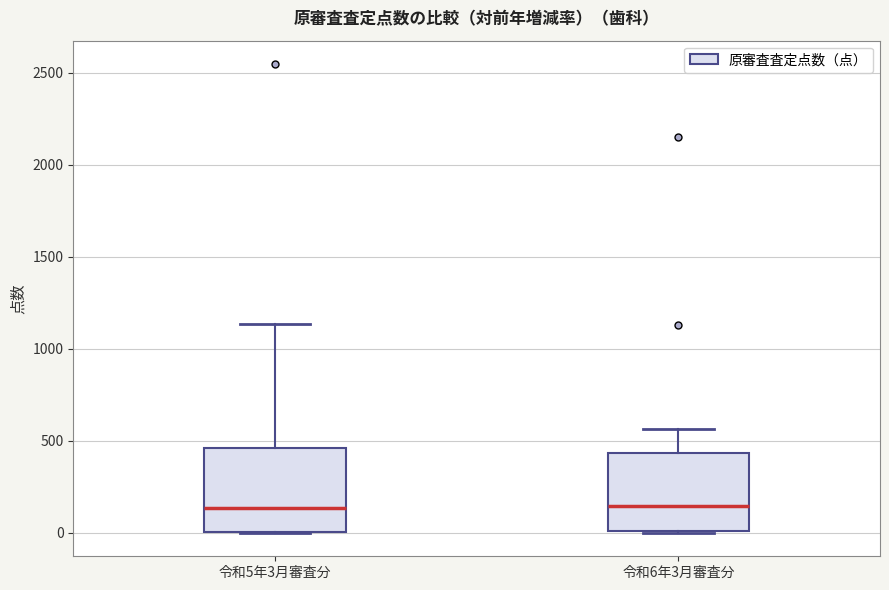

Reading left to right, transcribe this box plot: for each box, give where its median line is, the range the box spans, and where its two whiskers end, as read against the y-axis. The values are not printed on the chart, so give them approximately, as read against the axis.

令和5年3月審査分: median 150, box 0 to 450, whiskers 0 to 1150
令和6年3月審査分: median 150, box 0 to 450, whiskers 0 to 550